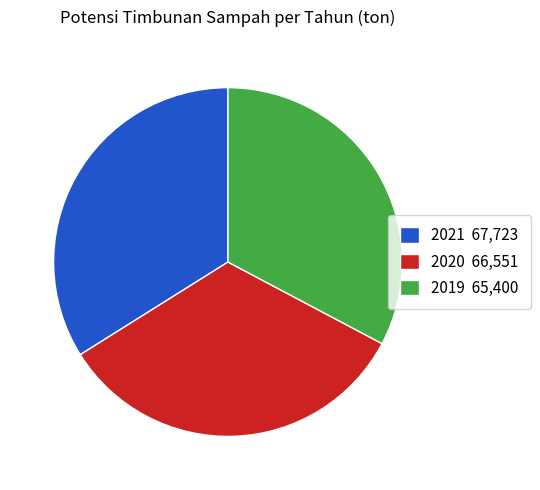

Count the number of slices in the pie.

3